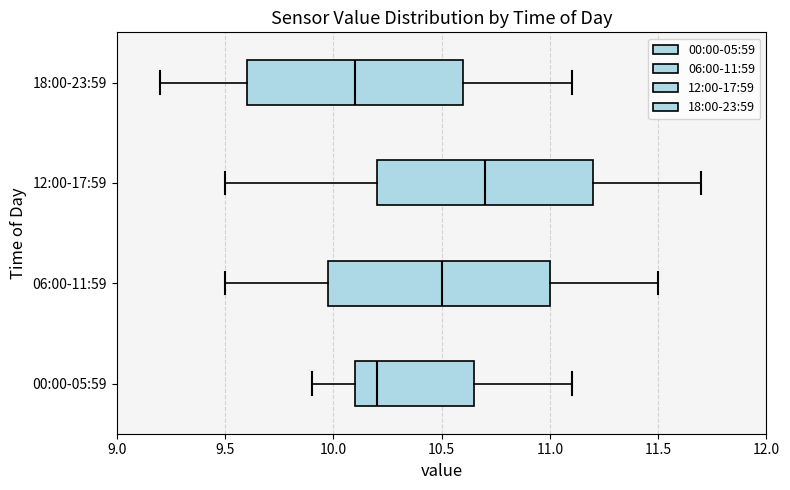

Reading bottom to top, read every box against the x-axis: the position of its median line, the range the box covers, and the ends of its whiskers. The values are not printed on the chart, so give them approximately, as read against the axis.

00:00-05:59: median 10.20, box 10.10 to 10.65, whiskers 9.90 to 11.10
06:00-11:59: median 10.50, box 10.00 to 11.00, whiskers 9.50 to 11.50
12:00-17:59: median 10.70, box 10.20 to 11.20, whiskers 9.50 to 11.70
18:00-23:59: median 10.10, box 9.60 to 10.60, whiskers 9.20 to 11.10